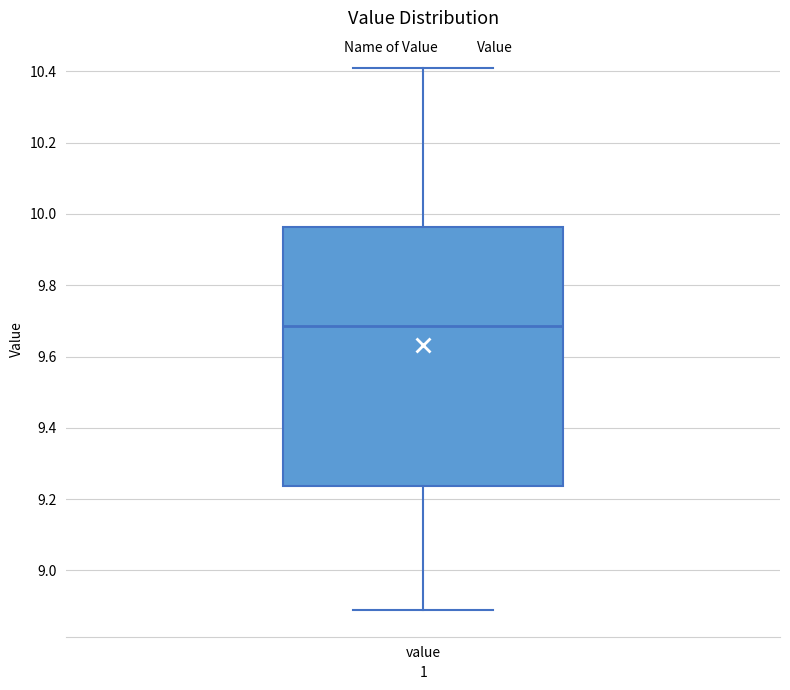

Transcribe this box plot: give where the median line is, the range the box spans, and where the two whiskers end, as read against the y-axis. The values are not printed on the chart, so give them approximately, as read against the axis.

median 9.68, box 9.24 to 9.96, whiskers 8.90 to 10.42